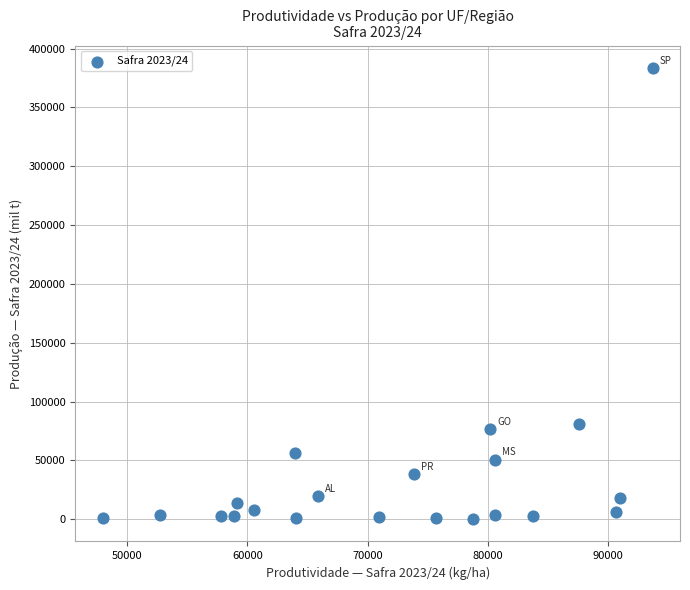

What Y value in the scatter plot is closest to 191856?

81376.5